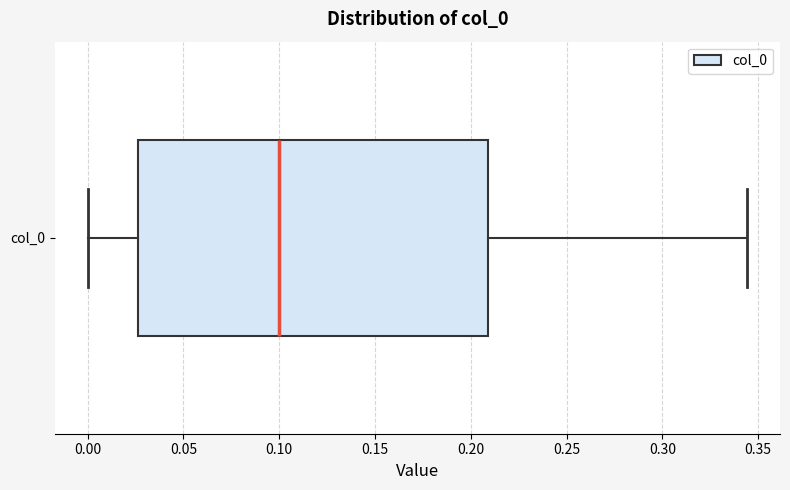

Read this box plot against the x-axis: the position of the median line, the range covered by the box, and the ends of both whiskers. The values are not printed on the chart, so give them approximately, as read against the axis.

median 0.100, box 0.025 to 0.210, whiskers 0.000 to 0.345